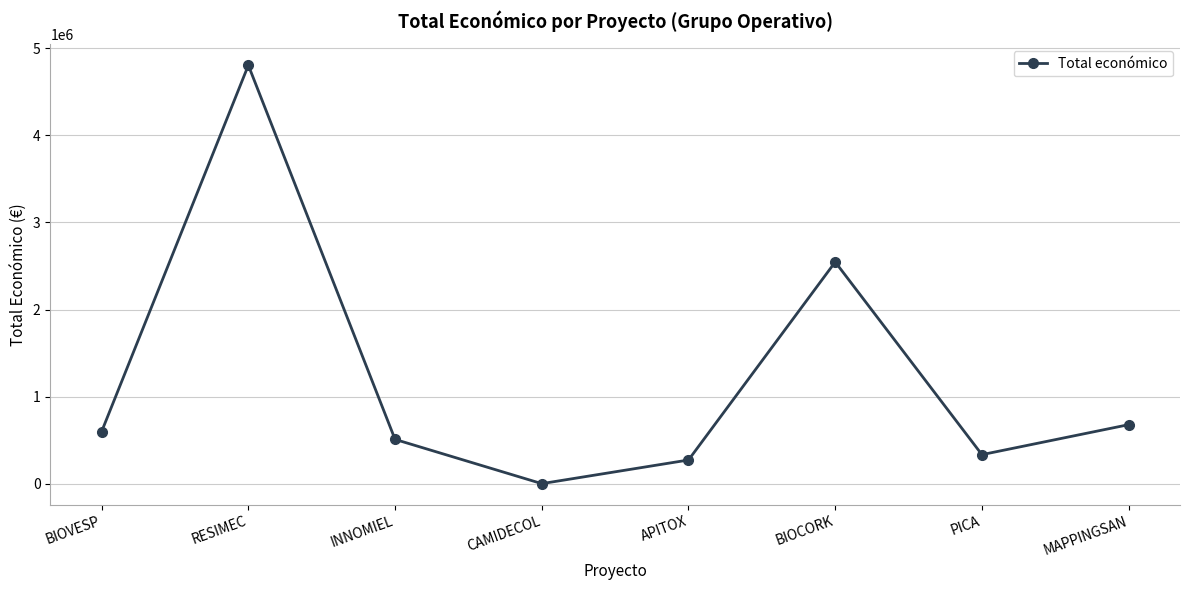

What is the difference between the maximum and second lowest values?

4534371